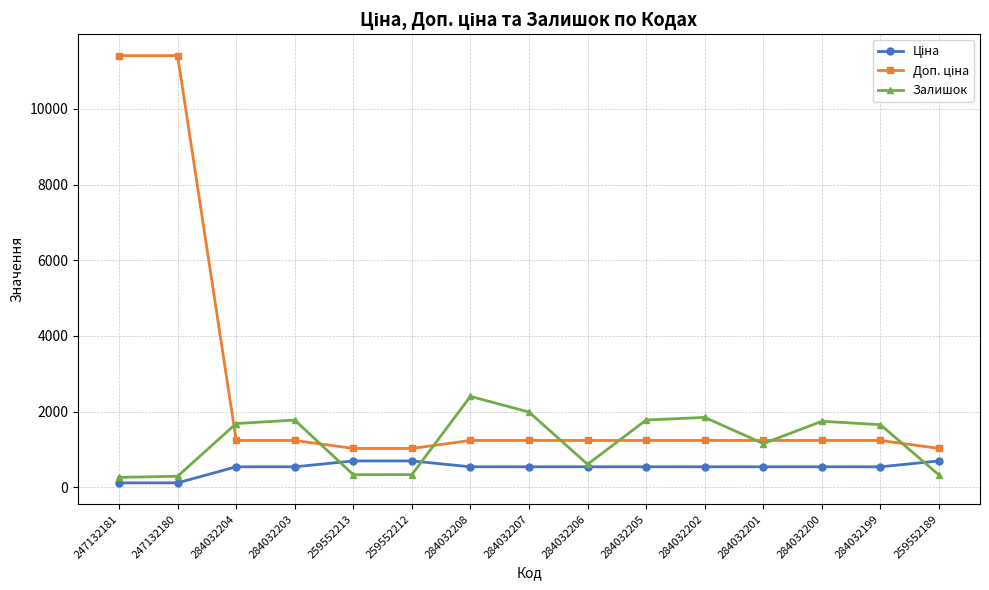

What is the value of the Залишок point at the 13th from the left?

1742.0